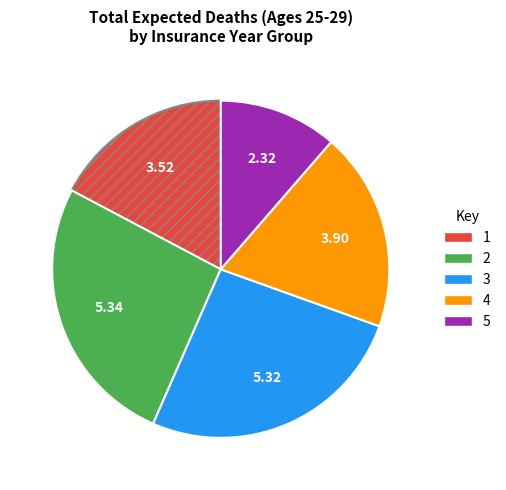

Does any single category account for the majority?

No